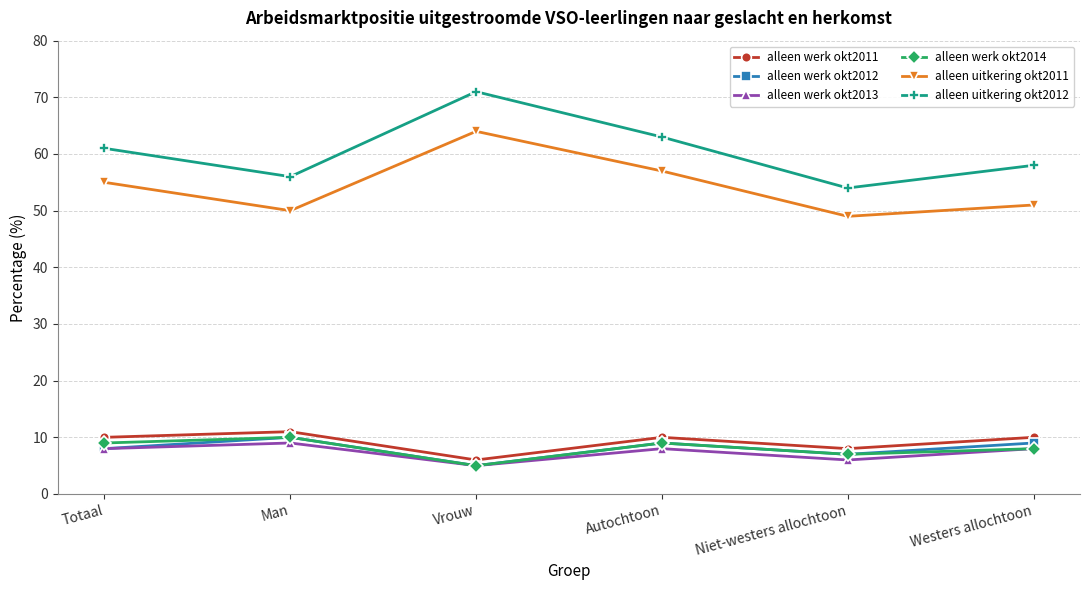

The value of alleen werk okt2012 at Man is 7. True or false?

False